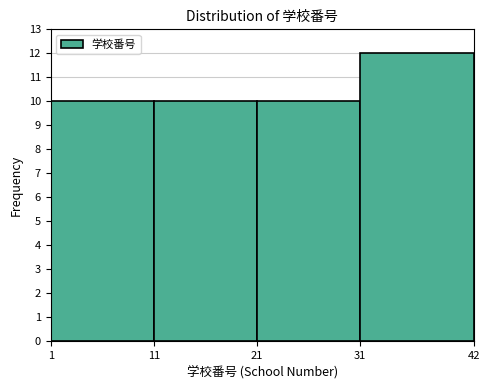

Reading left to right, list every bar in this chart as the range it spans on the x-axis followed by its height. The values are not printed on the chart, so give them approximately, as read against the axis.

1 to 11: 10
11 to 21: 10
21 to 31: 10
31 to 42: 12